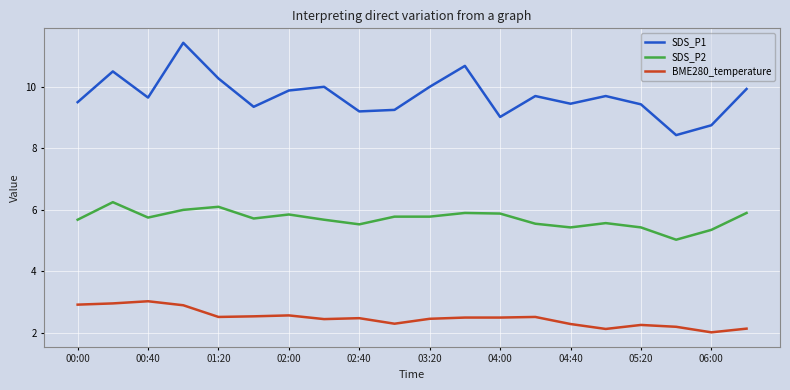

What are all the series names shown in the legend?

SDS_P1, SDS_P2, BME280_temperature